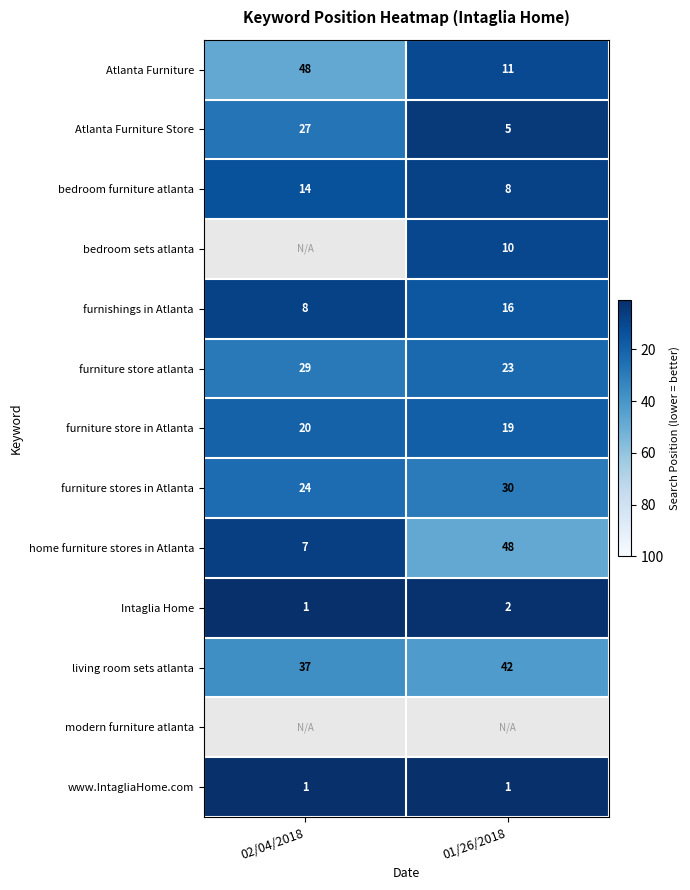

How many categories are shown in the chart?

2